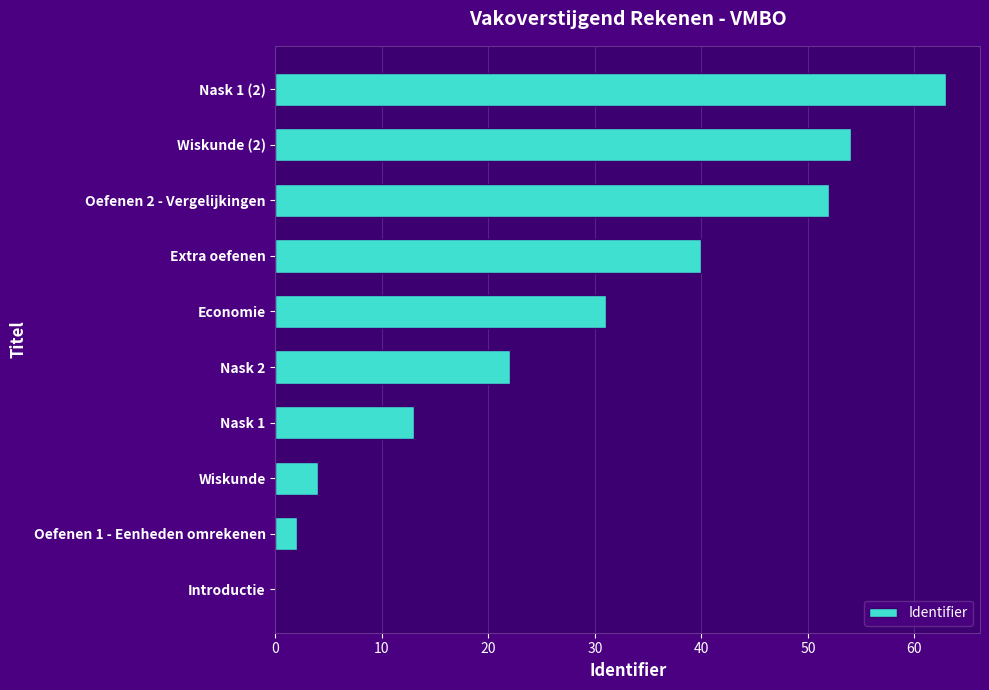

What is the change in value from Nask 2 to Nask 1 (2)?

+41